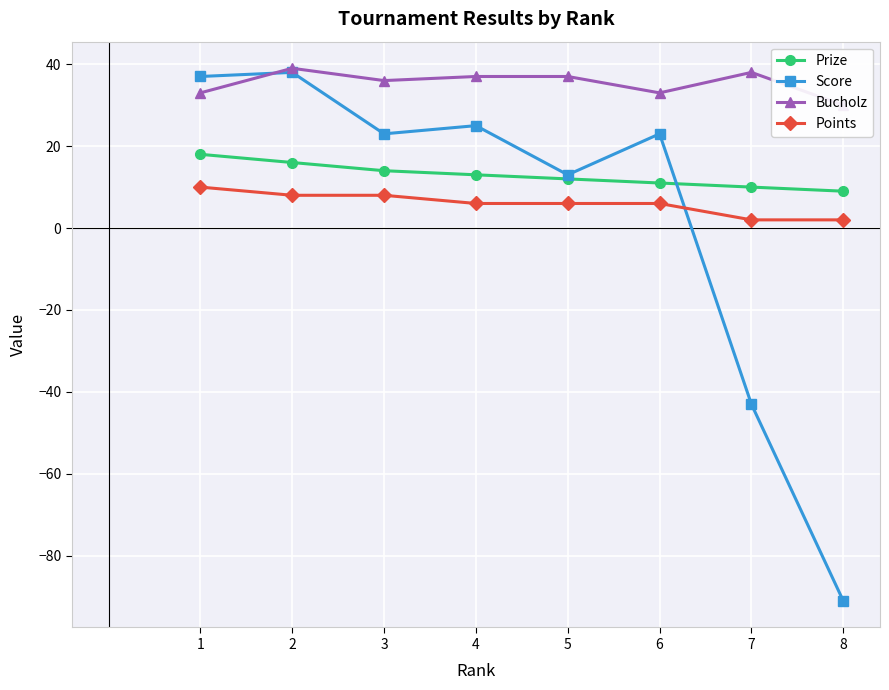

Is this an area chart (filled region under the line)?

No